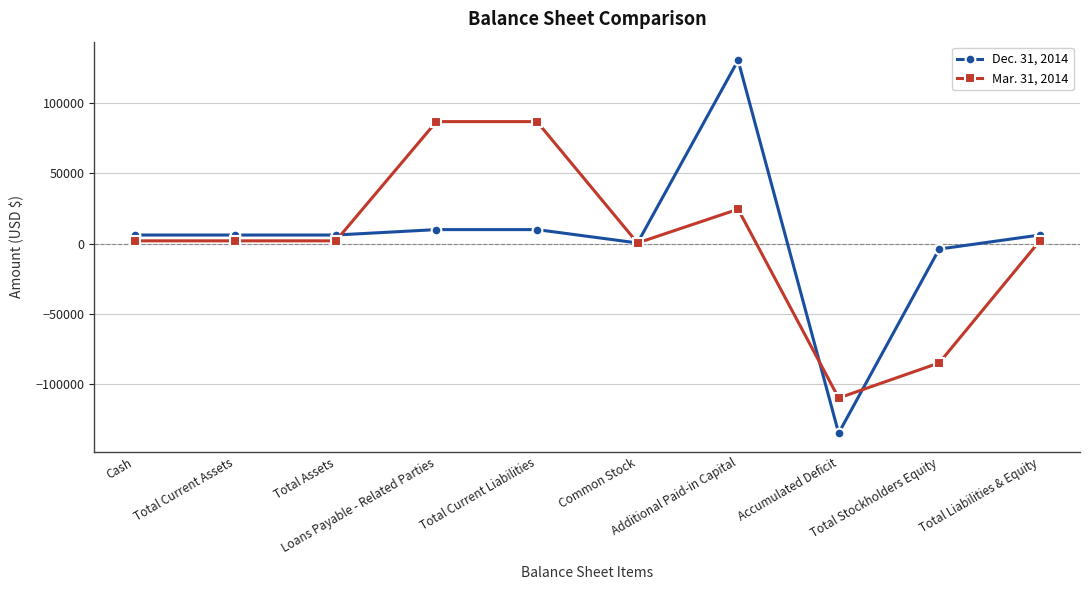

At which label is Dec. 31, 2014 closest to -2176?

Total Stockholders Equity